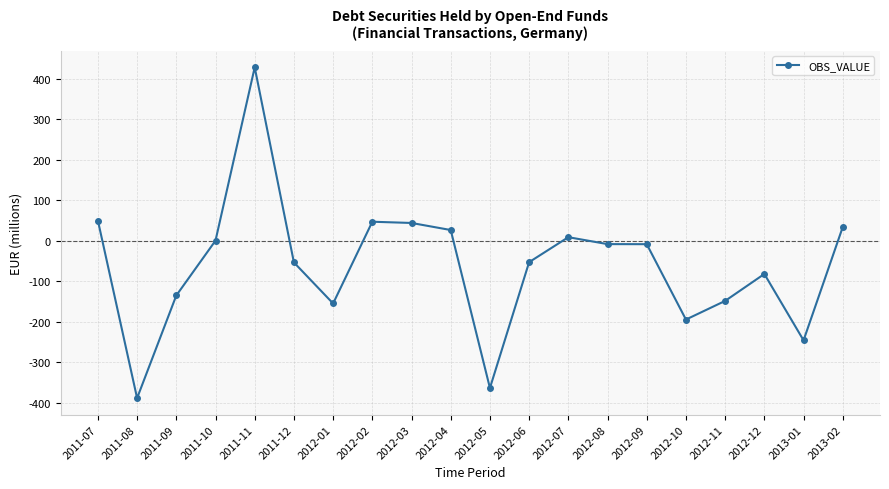

Is it true that the value at 2012-07 is 9.3?

True